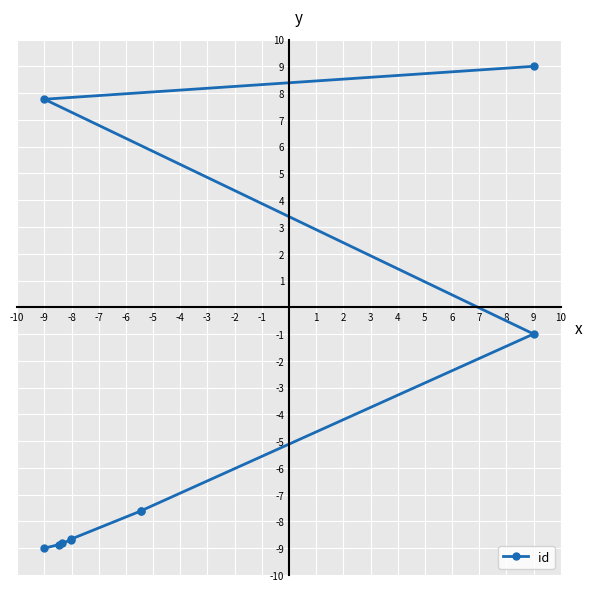

What is the difference between the second highest and second lowest values?

16.6